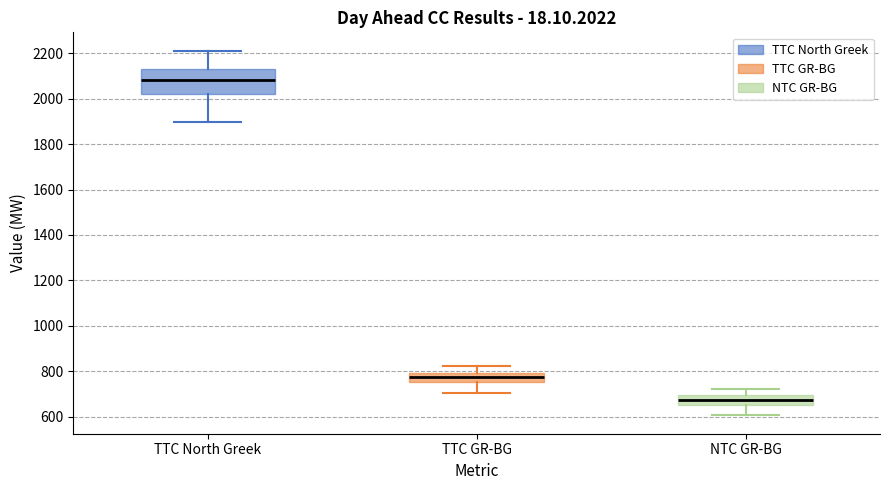

Comparing the boxes themselves (not the whiskers), which one is the tallest?

TTC North Greek